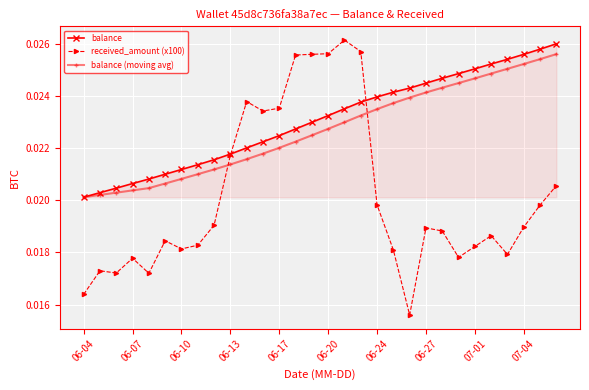

How many balance (moving avg) values are between 0 and 1?

30